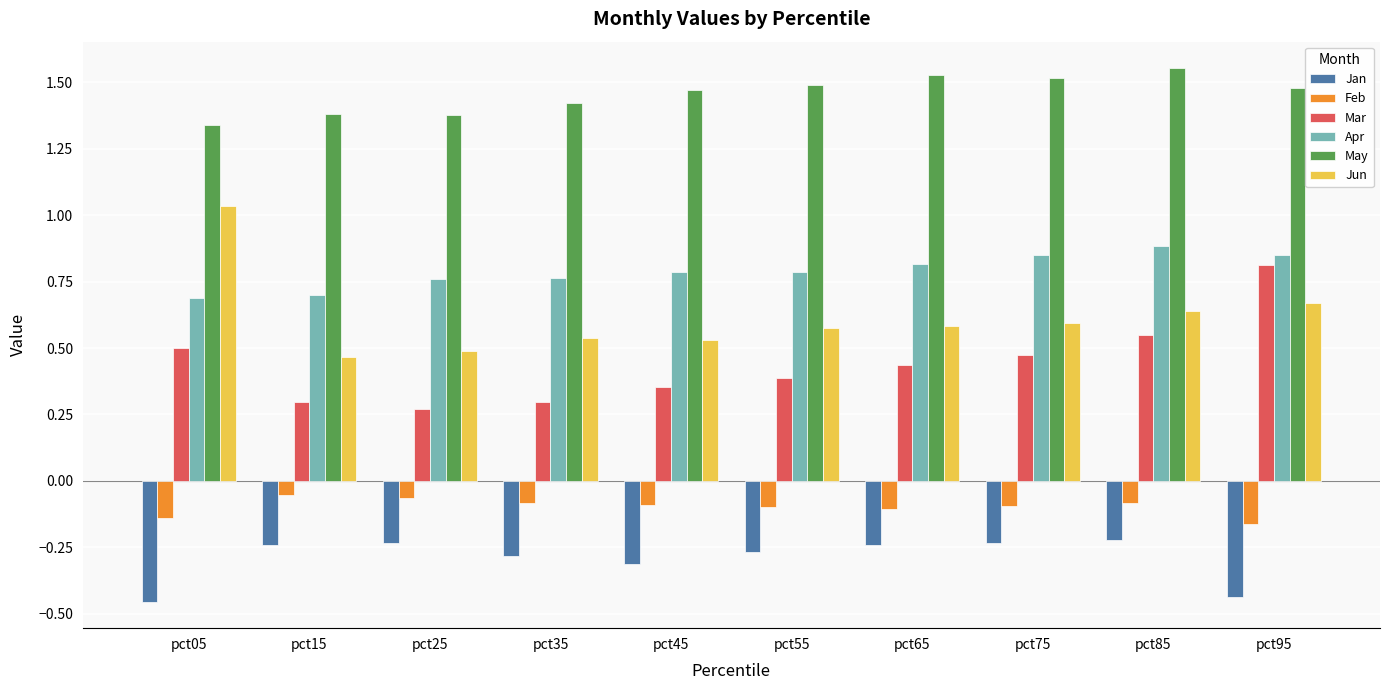

Is it true that Jun equals 1.1 at pct95?

False